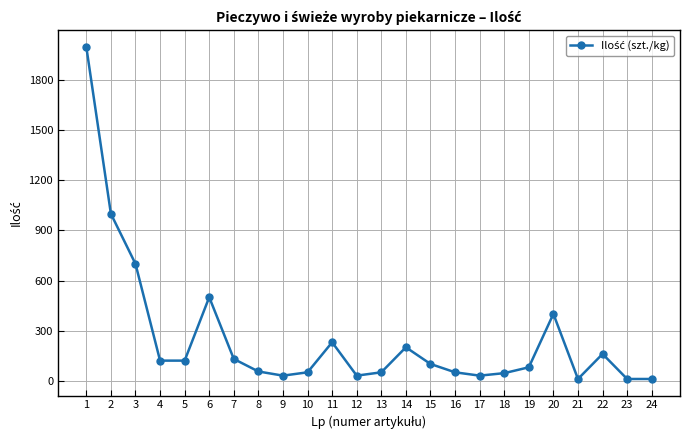

What is the difference between the maximum and minimum values?

1990